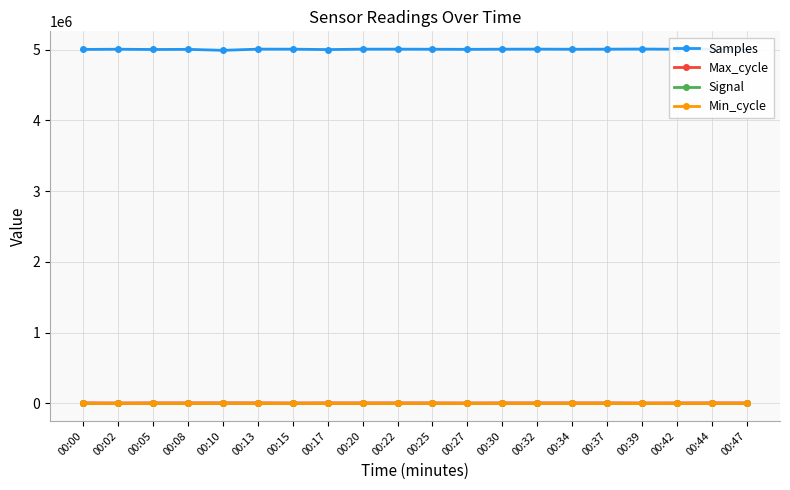

True or false: Samples and Max_cycle cross at least once.

False